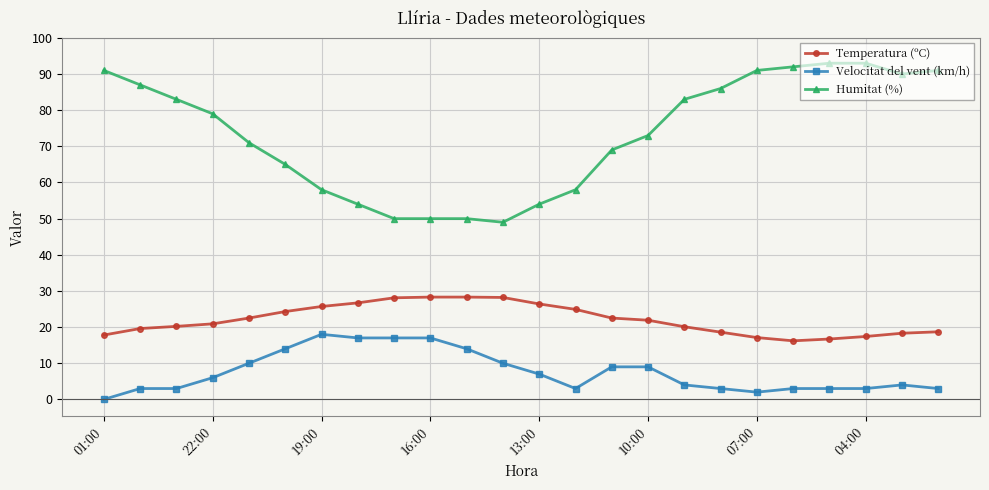

Which series has the largest range (max minus min)?

Humitat (%)